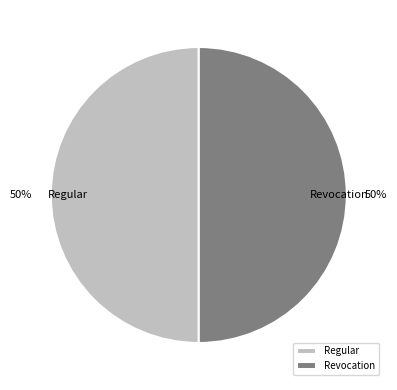

To the nearest percent, what is the difference between the Revocation and Regular slice percentages?

0%